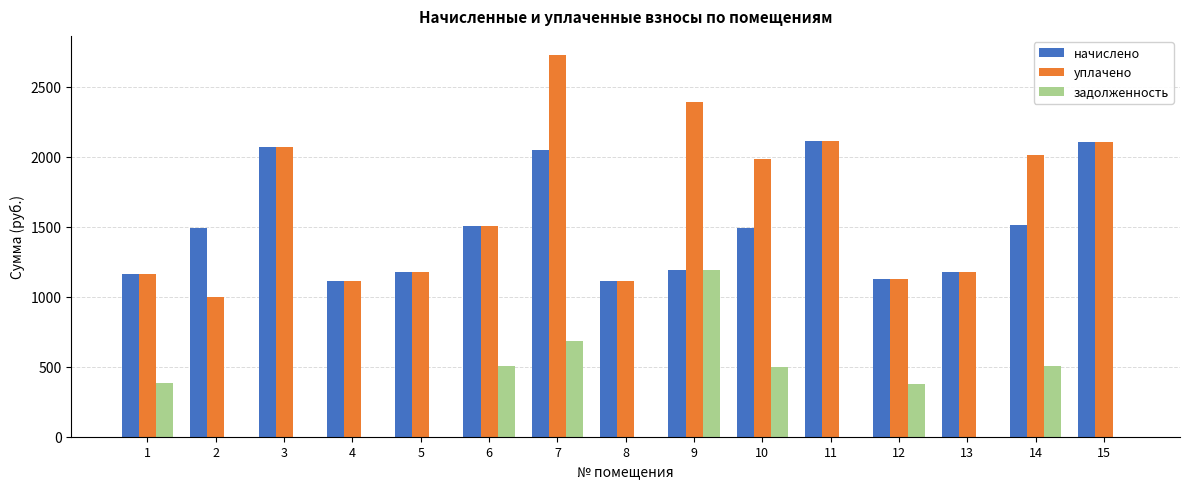

How many values in the задолженность series exceed 0?

7